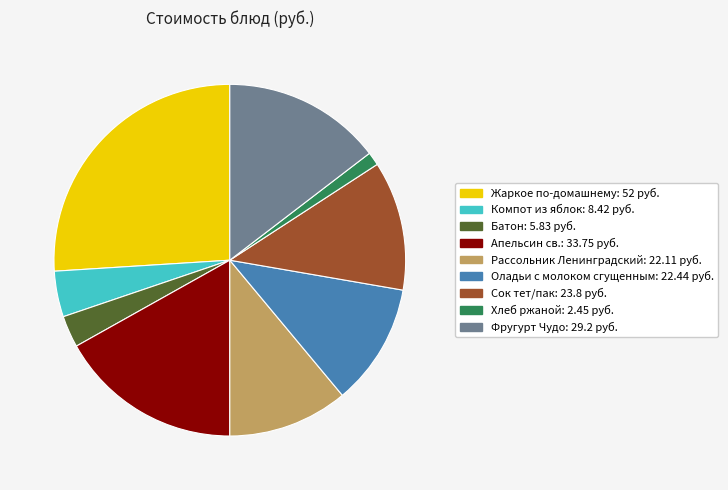

Does any single category account for the majority?

No